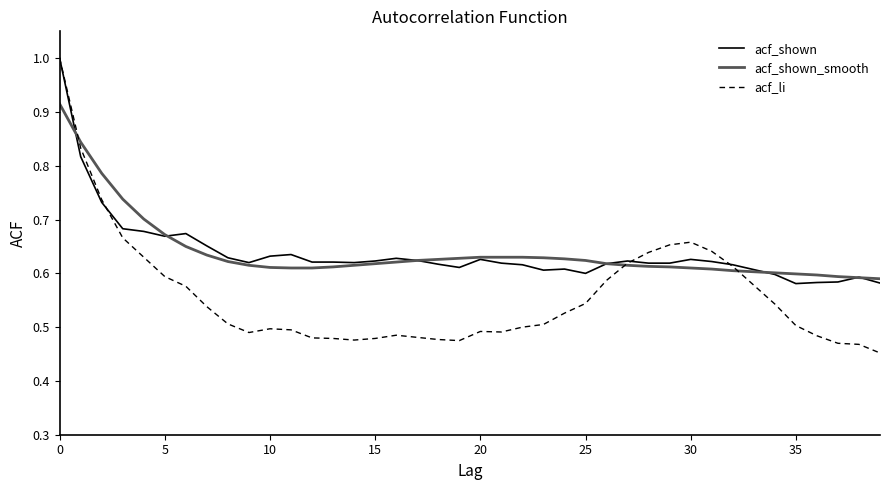

What is the maximum value for acf_shown?

1.0